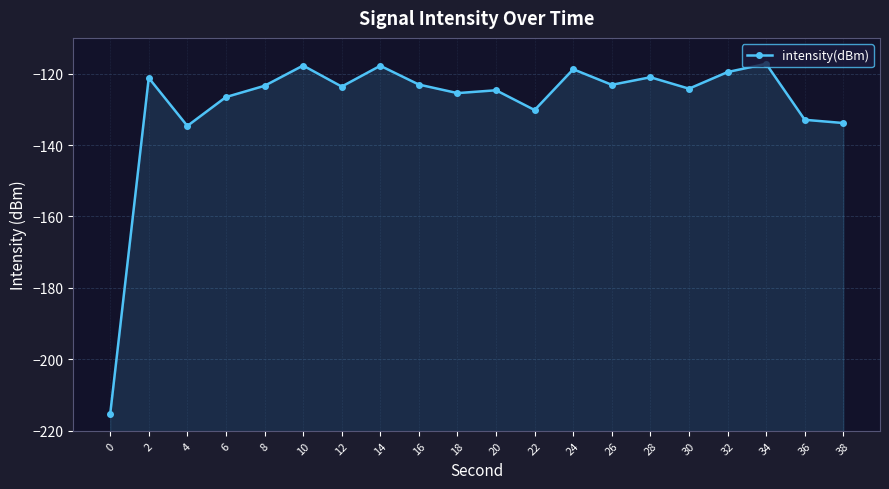

The value at 24 is -118.8. True or false?

True